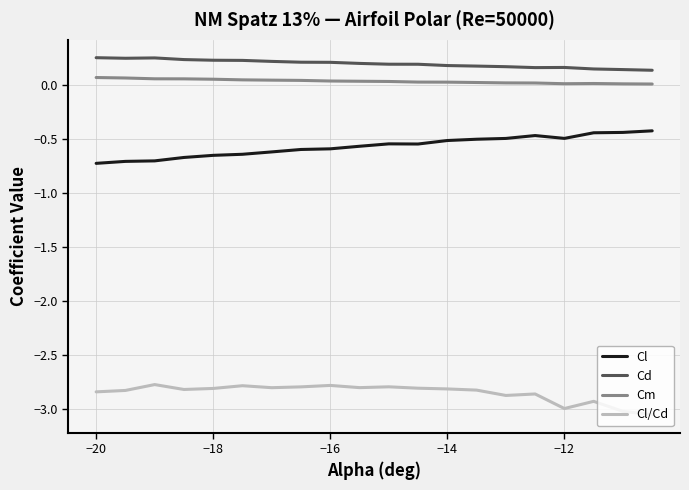

What are all the series names shown in the legend?

Cl, Cd, Cm, Cl/Cd